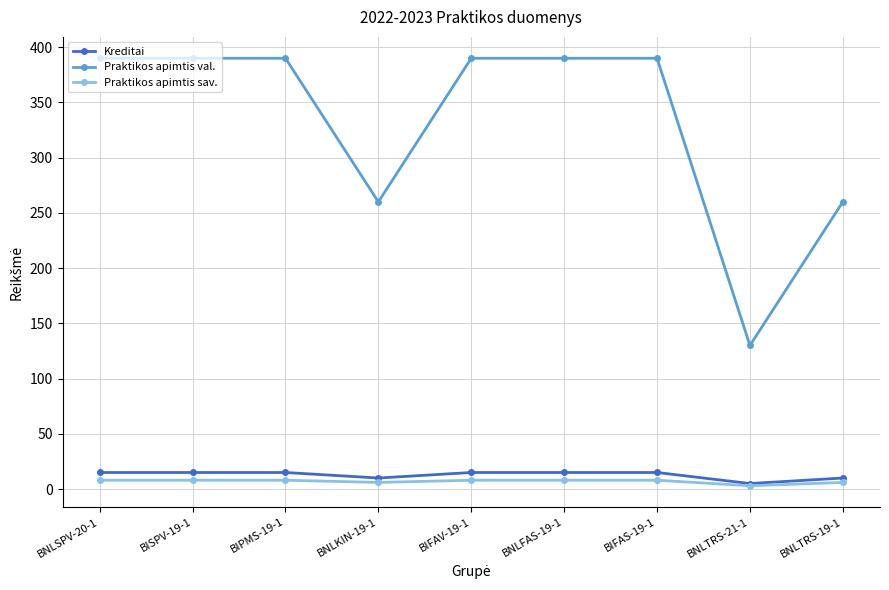

What is the label of the 8th point from the left?

BNLTRS-21-1